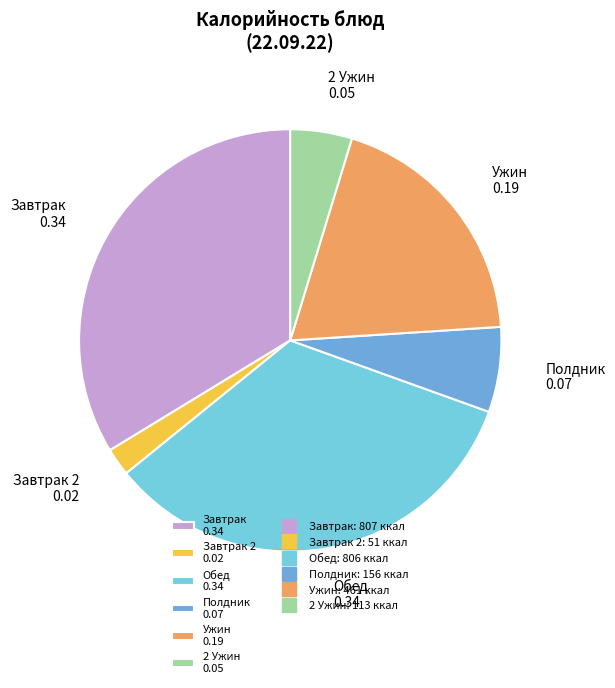

The Обед 0.34 slice represents 34% of the pie. True or false?

True